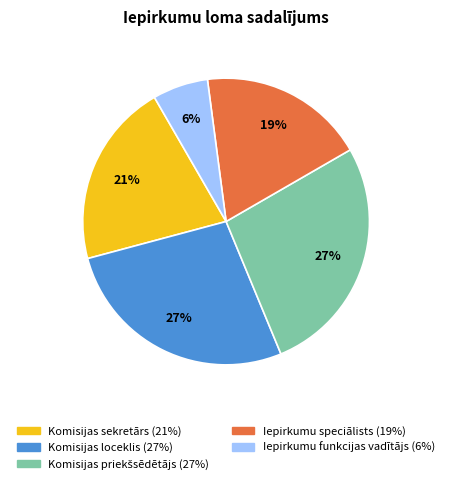

Is Komisijas loceklis the majority of the pie?

No